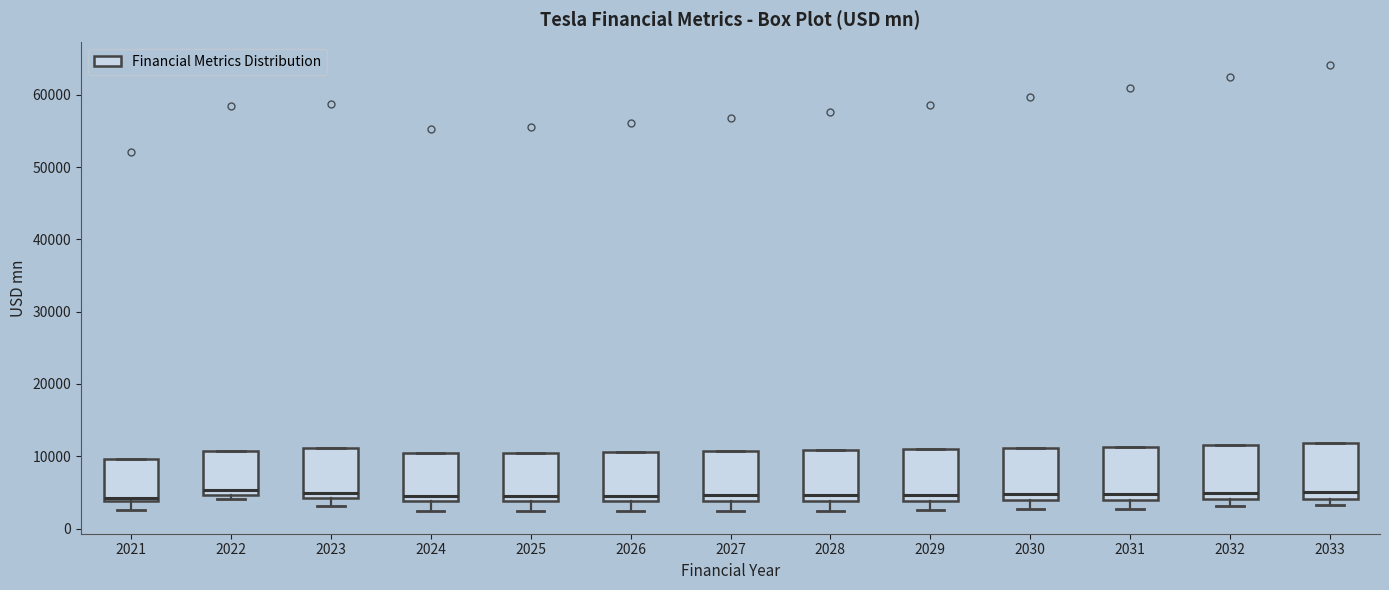

Reading left to right, read every box against the y-axis: the position of its median line, the range the box covers, and the ends of its whiskers. The values are not printed on the chart, so give them approximately, as read against the axis.

2021: median 4000 (just above the box's lower edge), box 4000 to 10000, whiskers 3000 to 10000
2022: median 5000 (just above the box's lower edge), box 5000 to 11000, whiskers 4000 to 11000
2023: median 5000, box 4000 to 11000, whiskers 3000 to 11000
2024: median 5000, box 4000 to 10000, whiskers 2000 to 10000
2025: median 5000, box 4000 to 11000, whiskers 2000 to 11000
2026: median 5000, box 4000 to 11000, whiskers 2000 to 11000
2027: median 5000, box 4000 to 11000, whiskers 2000 to 11000
2028: median 5000, box 4000 to 11000, whiskers 2000 to 11000
2029: median 5000, box 4000 to 11000, whiskers 3000 to 11000
2030: median 5000, box 4000 to 11000, whiskers 3000 to 11000
2031: median 5000, box 4000 to 11000, whiskers 3000 to 11000
2032: median 5000, box 4000 to 12000, whiskers 3000 to 12000
2033: median 5000, box 4000 to 12000, whiskers 3000 to 12000